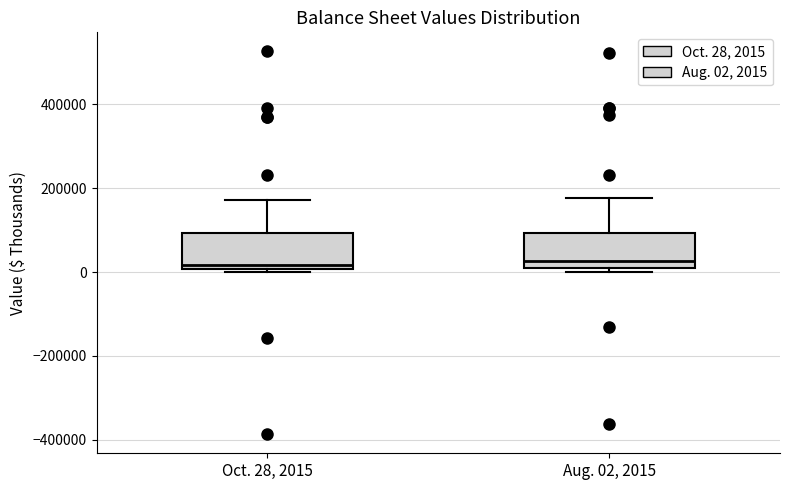

Reading left to right, read every box against the y-axis: the position of its median line, the range the box covers, and the ends of its whiskers. The values are not printed on the chart, so give them approximately, as read against the axis.

Oct. 28, 2015: median 20000, box 0 to 100000, whiskers 0 (just below the box's lower edge) to 180000
Aug. 02, 2015: median 20000, box 0 to 100000, whiskers 0 (just below the box's lower edge) to 180000